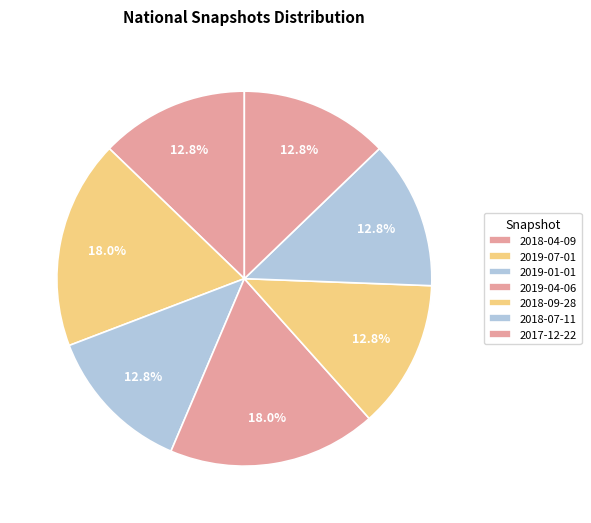

How many slices are in this pie chart?

7